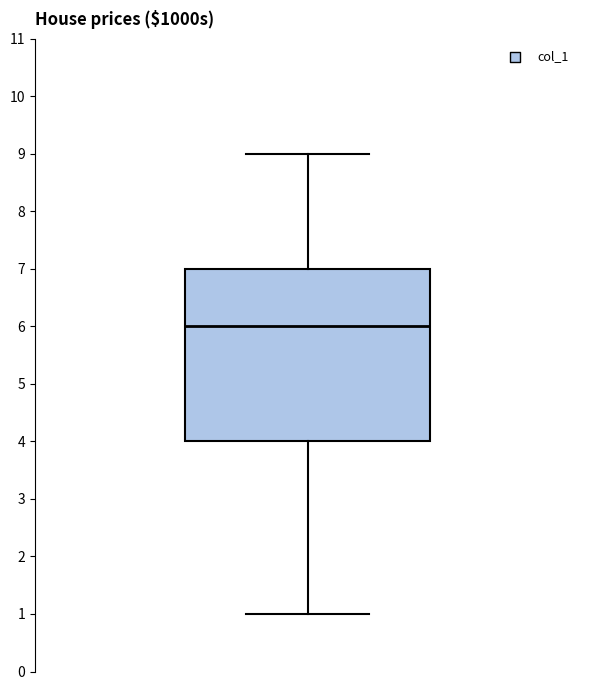

Where is the upper edge of the box on the y-axis? The values are not printed on the chart, so give them approximately, as read against the axis.

7